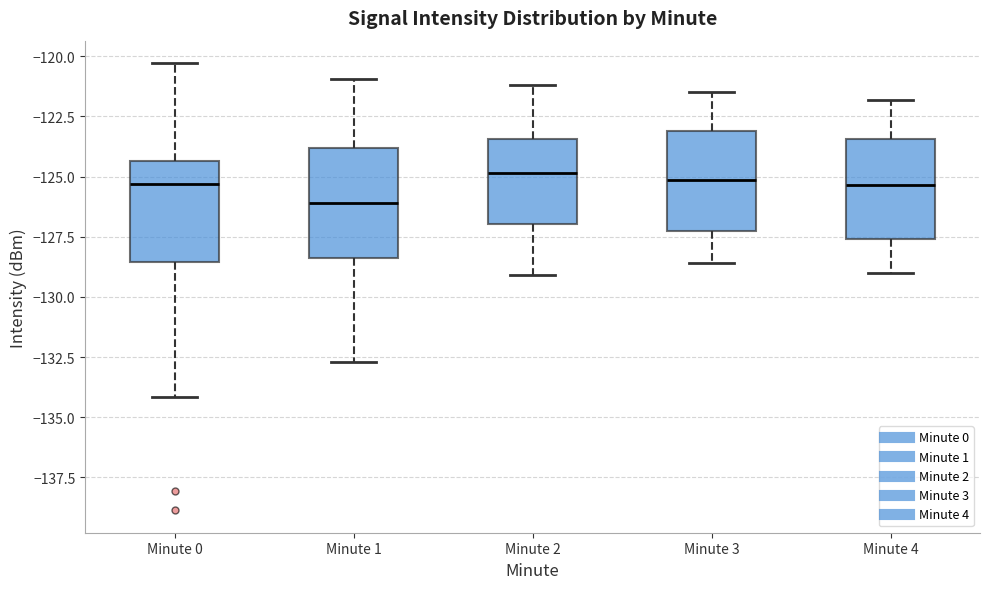

Where is the upper edge of the box for Minute 1 on the y-axis? The values are not printed on the chart, so give them approximately, as read against the axis.

-124.0